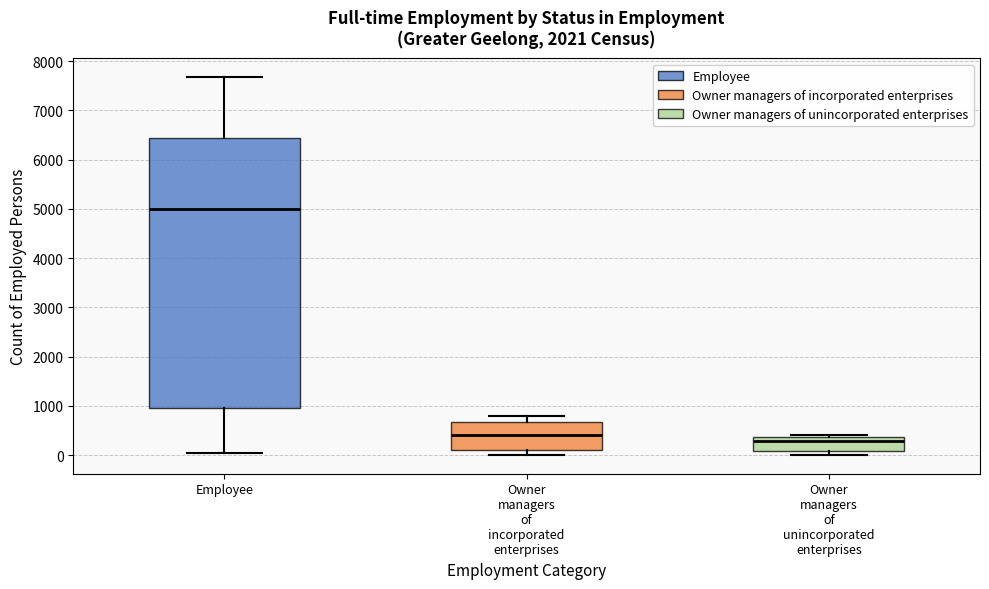

Which box has the highest median line?

Employee